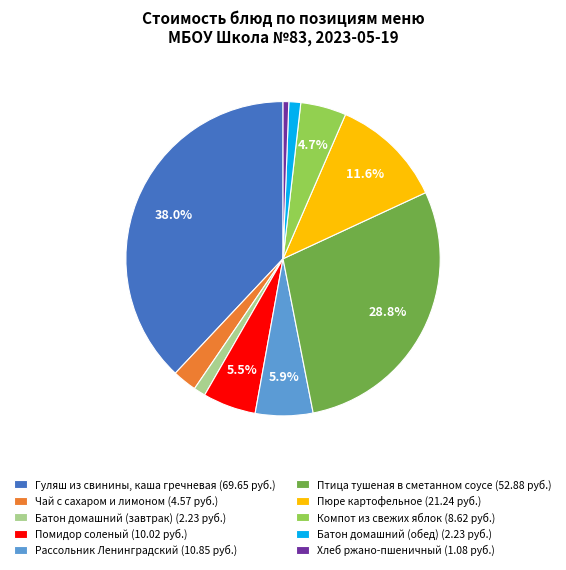

Is there any slice that represents more than half of the pie?

No